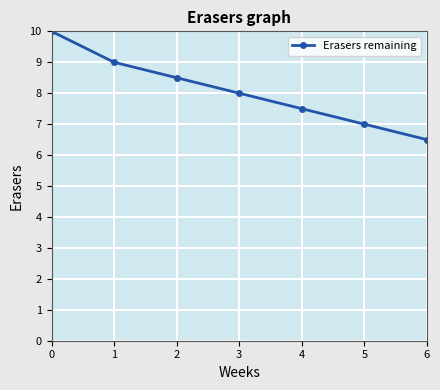

What is the sum of the values at 4 and 3?

15.5